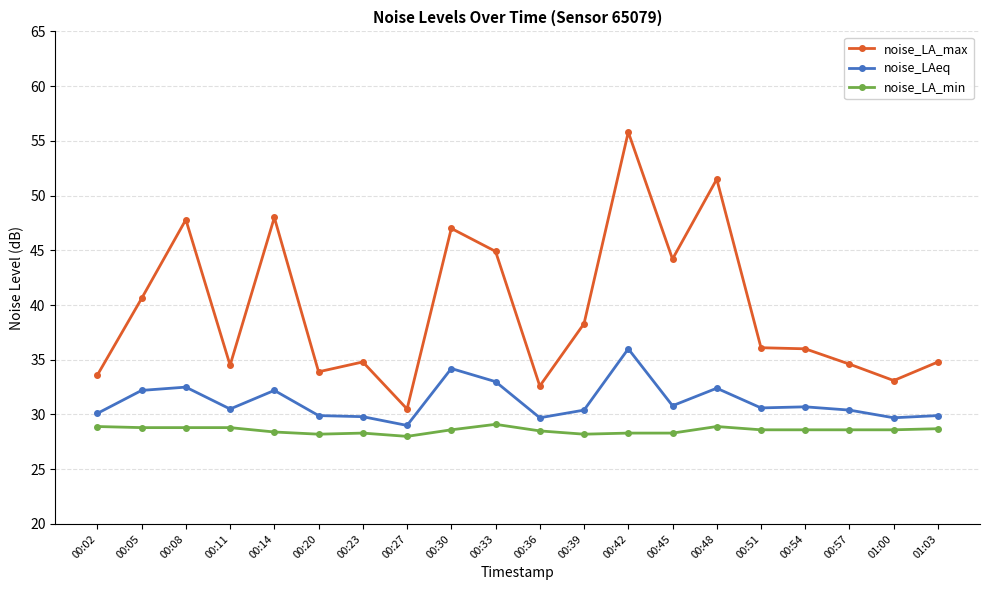

True or false: noise_LA_min has a value of 11.5 at 01:00.

False